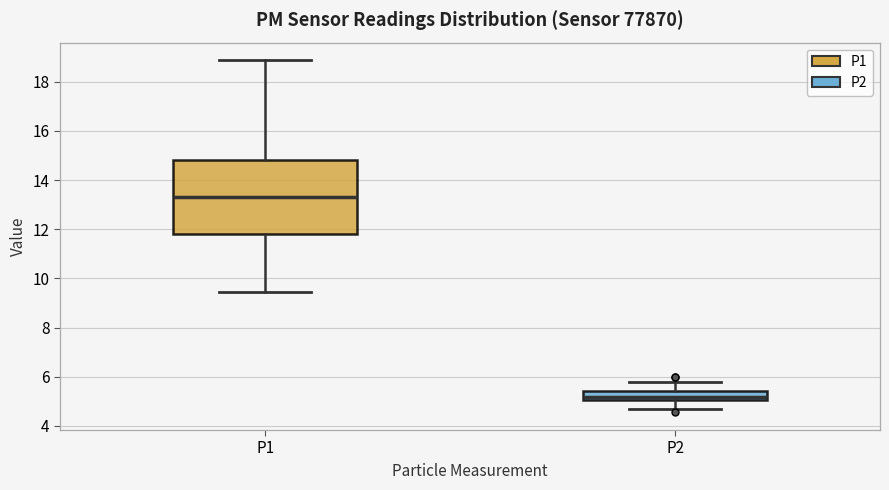

Reading left to right, read every box against the y-axis: the position of its median line, the range the box covers, and the ends of its whiskers. The values are not printed on the chart, so give them approximately, as read against the axis.

P1: median 13.4, box 11.8 to 14.8, whiskers 9.4 to 18.8
P2: median 5.2, box 5.0 to 5.4, whiskers 4.8 to 5.8